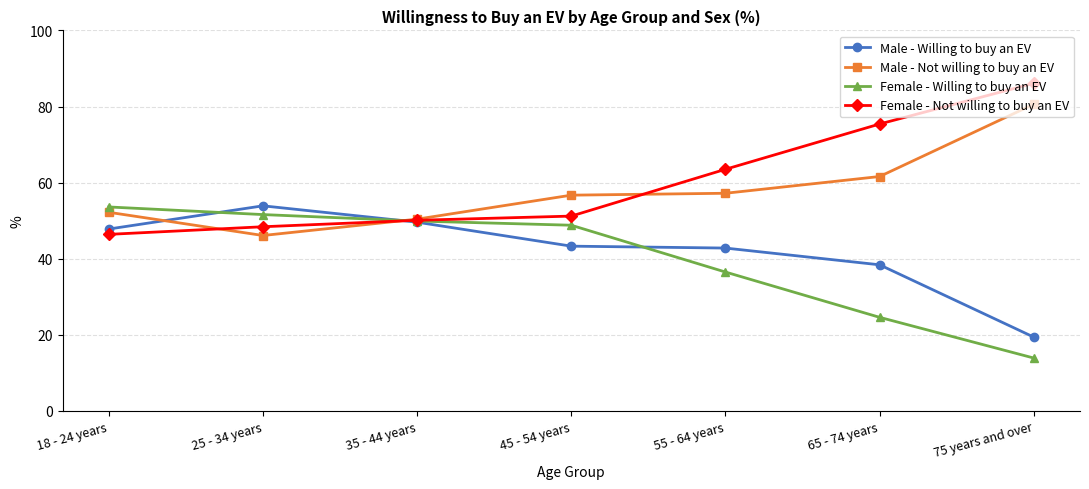

The Female - Willing to buy an EV series shows 31.4 at 18 - 24 years. True or false?

False